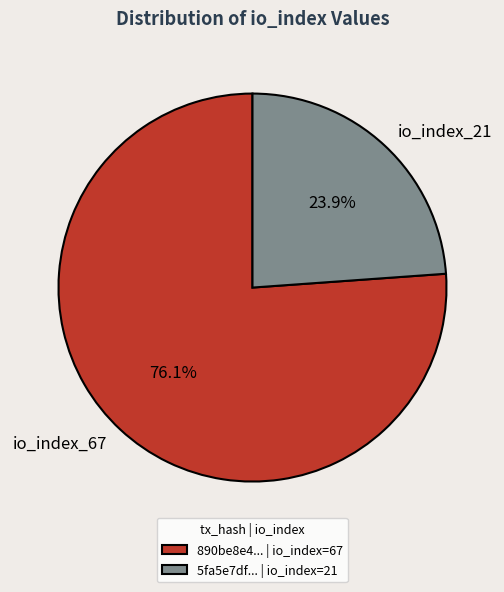

Which has a higher value, io_index_21 or io_index_67?

io_index_67